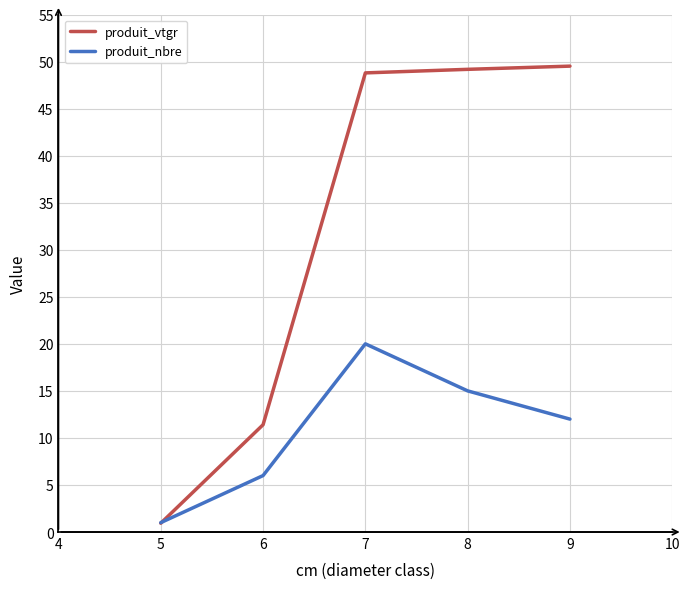

Is it true that produit_vtgr equals 65.5 at 7?

False